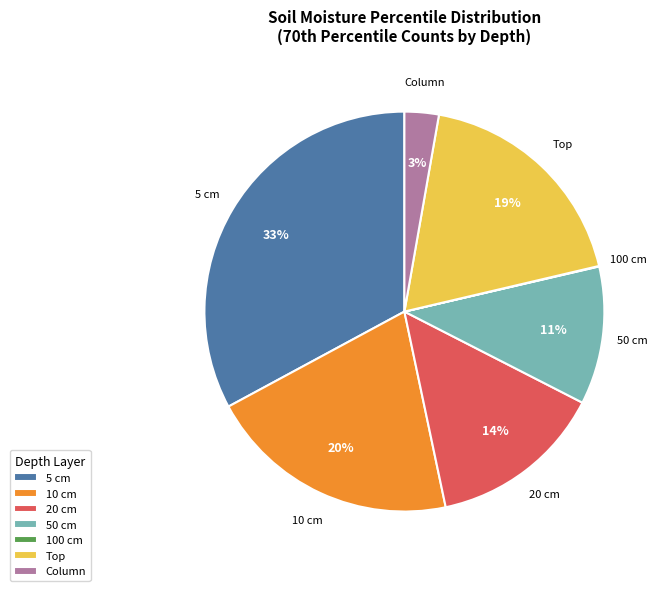

Is there any slice that represents more than half of the pie?

No